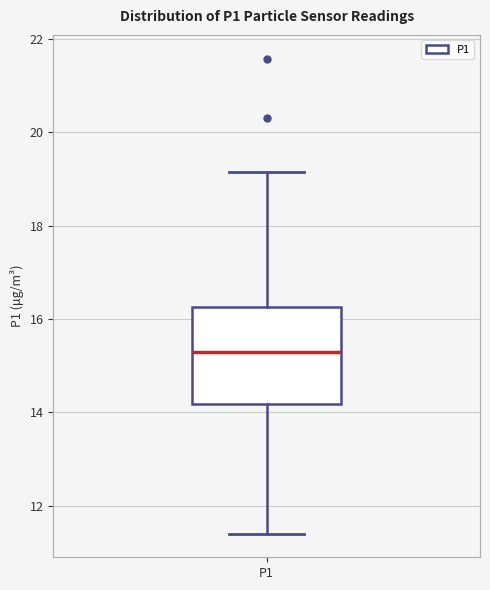

Transcribe this box plot: give where the median line is, the range the box spans, and where the two whiskers end, as read against the y-axis. The values are not printed on the chart, so give them approximately, as read against the axis.

median 15.2, box 14.2 to 16.2, whiskers 11.4 to 19.2